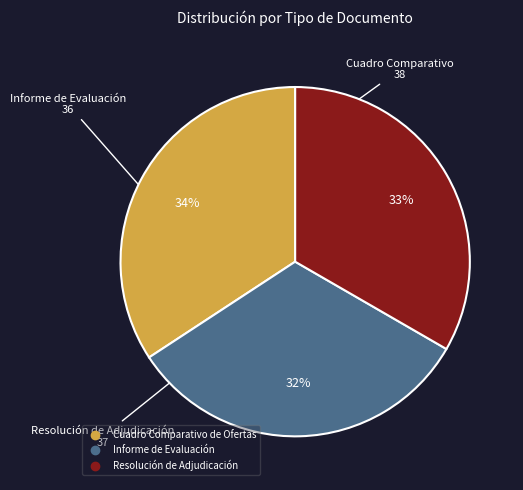

To the nearest percent, what is the difference between the largest and smallest slice percentages?

2%